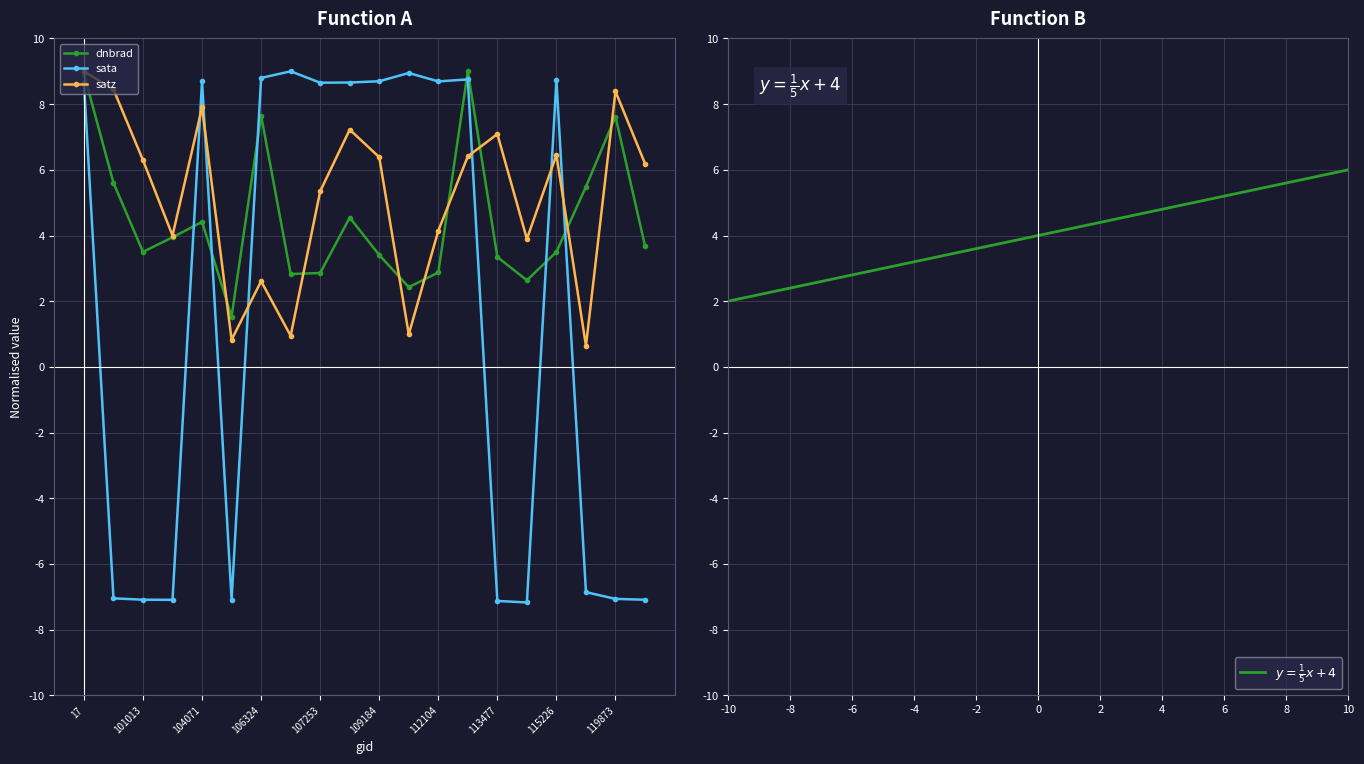

Which label corresponds to the smallest value in the chart?

113644